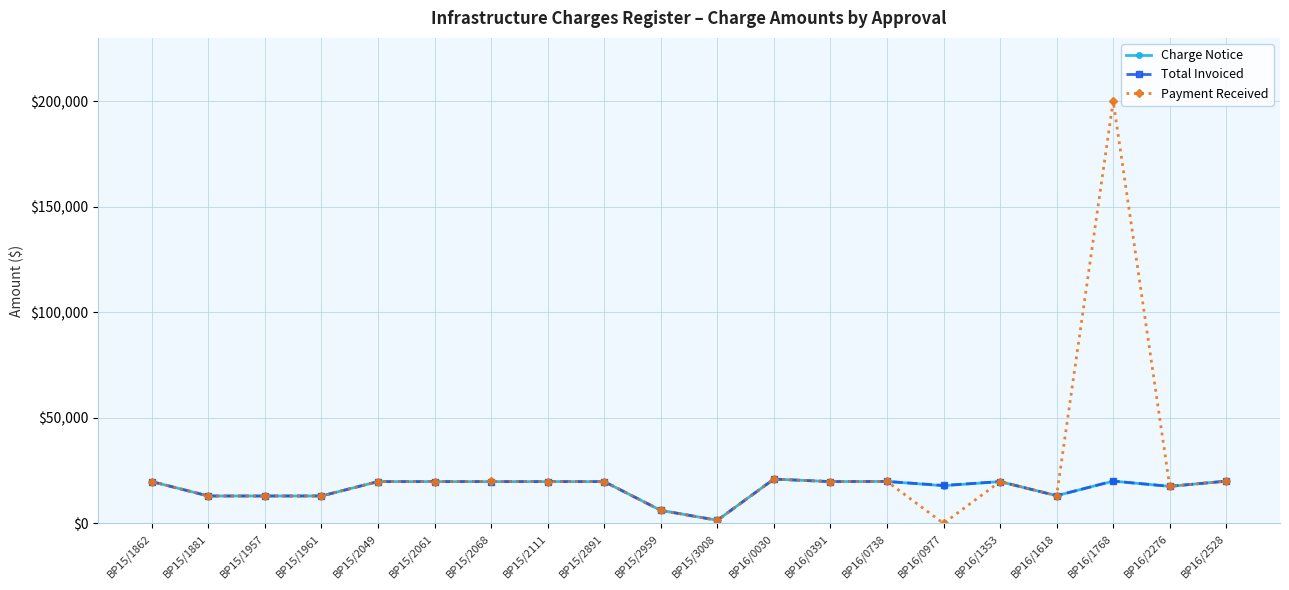

What is the value of the Charge Notice point at the 10th from the left?

6158